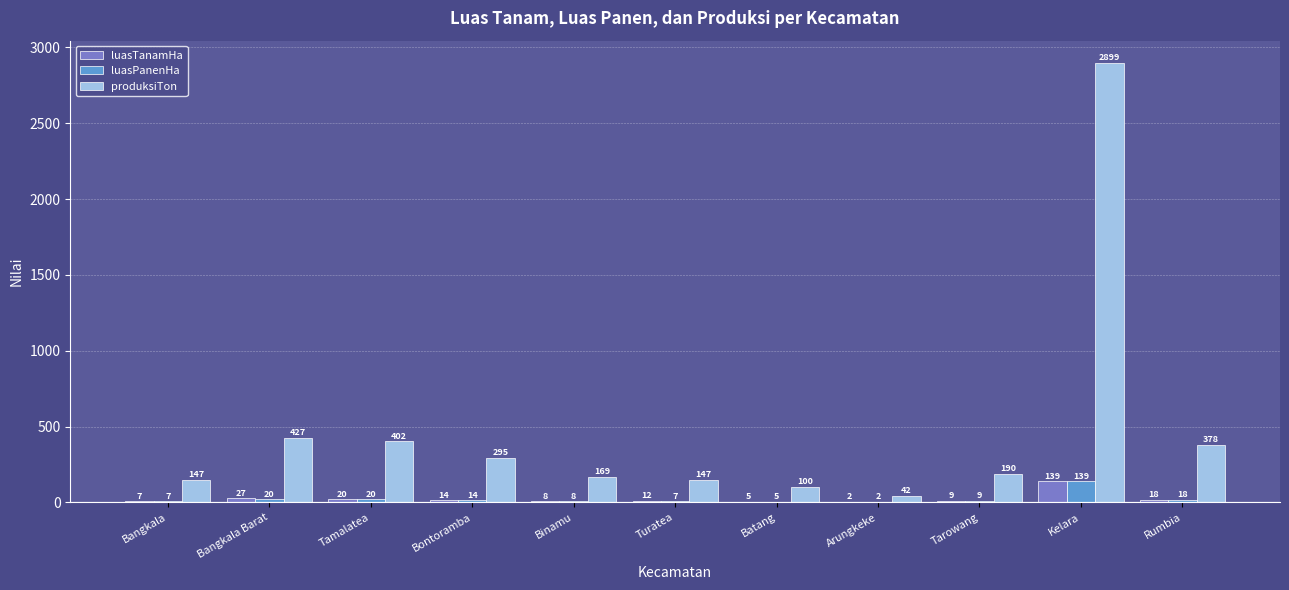

How many series are shown in this chart?

3